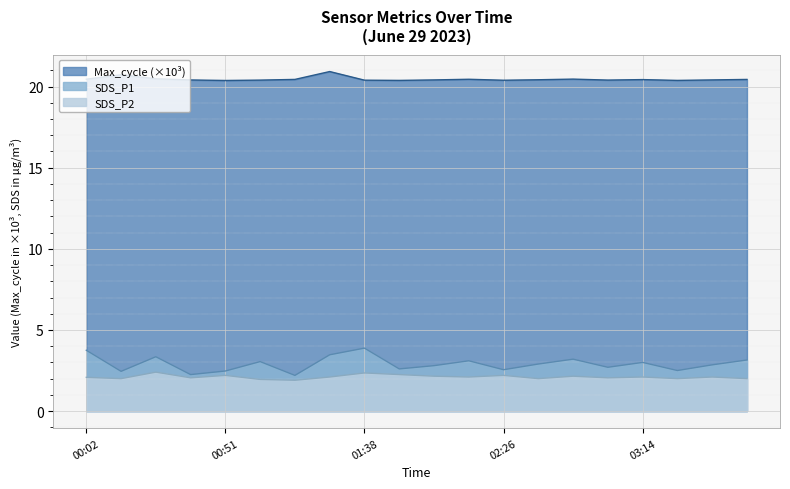

What is the label of the 16th point from the left?

03:02